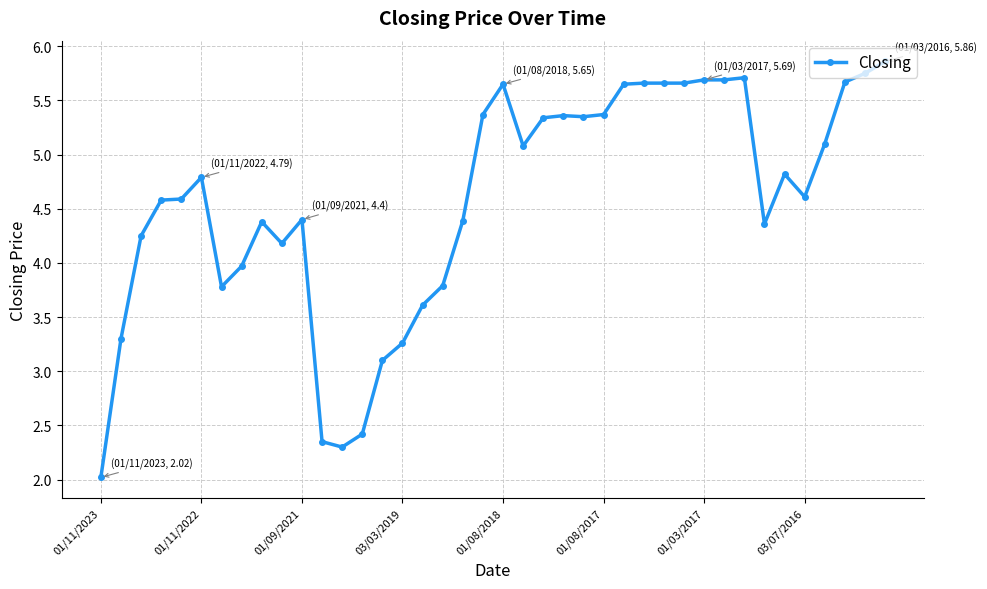

What is the sum of all values?

182.9